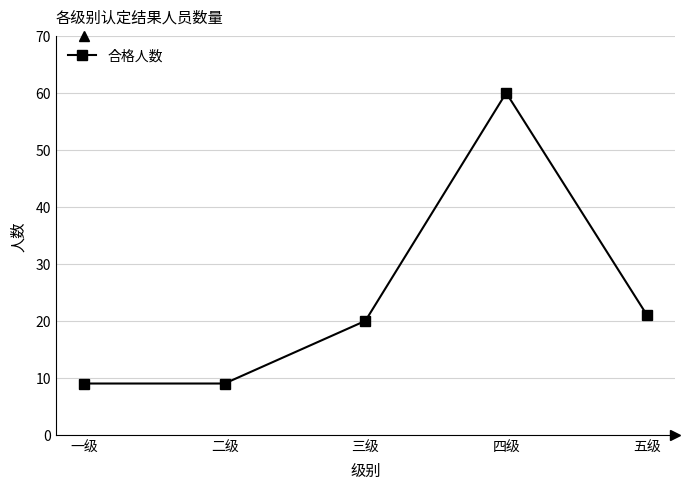

Is it true that the value at 二级 is 9?

True